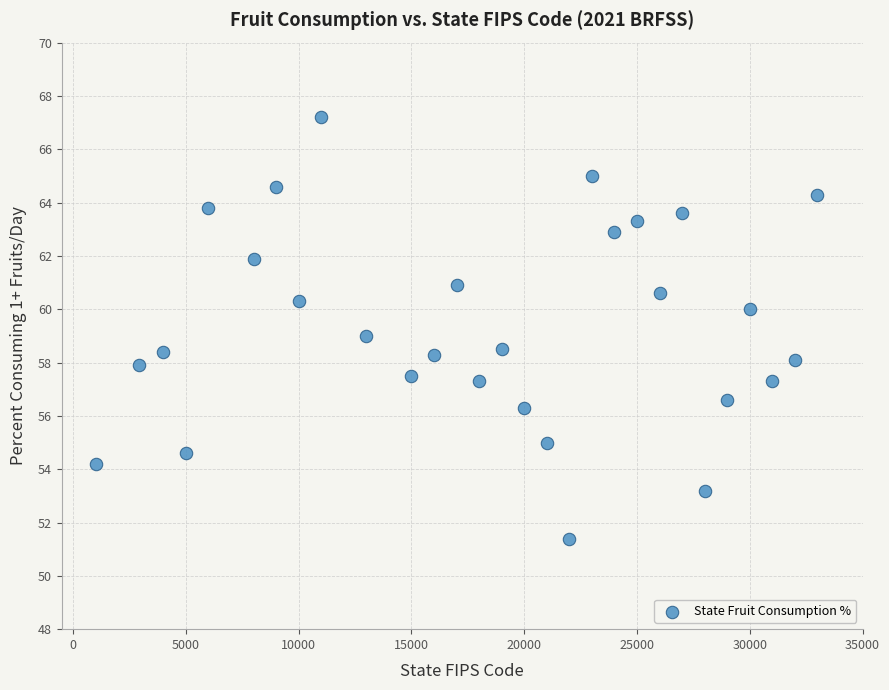

What is the range of X values (max minus min)?

32000.0